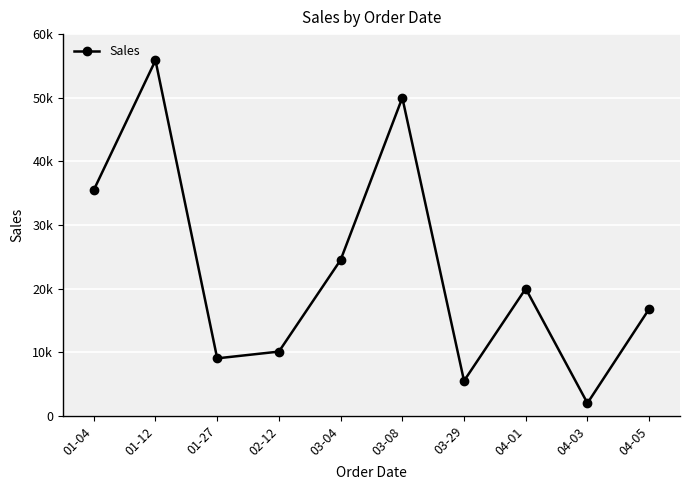

What value does the data have at 03-08, to the nearest 10?

50000